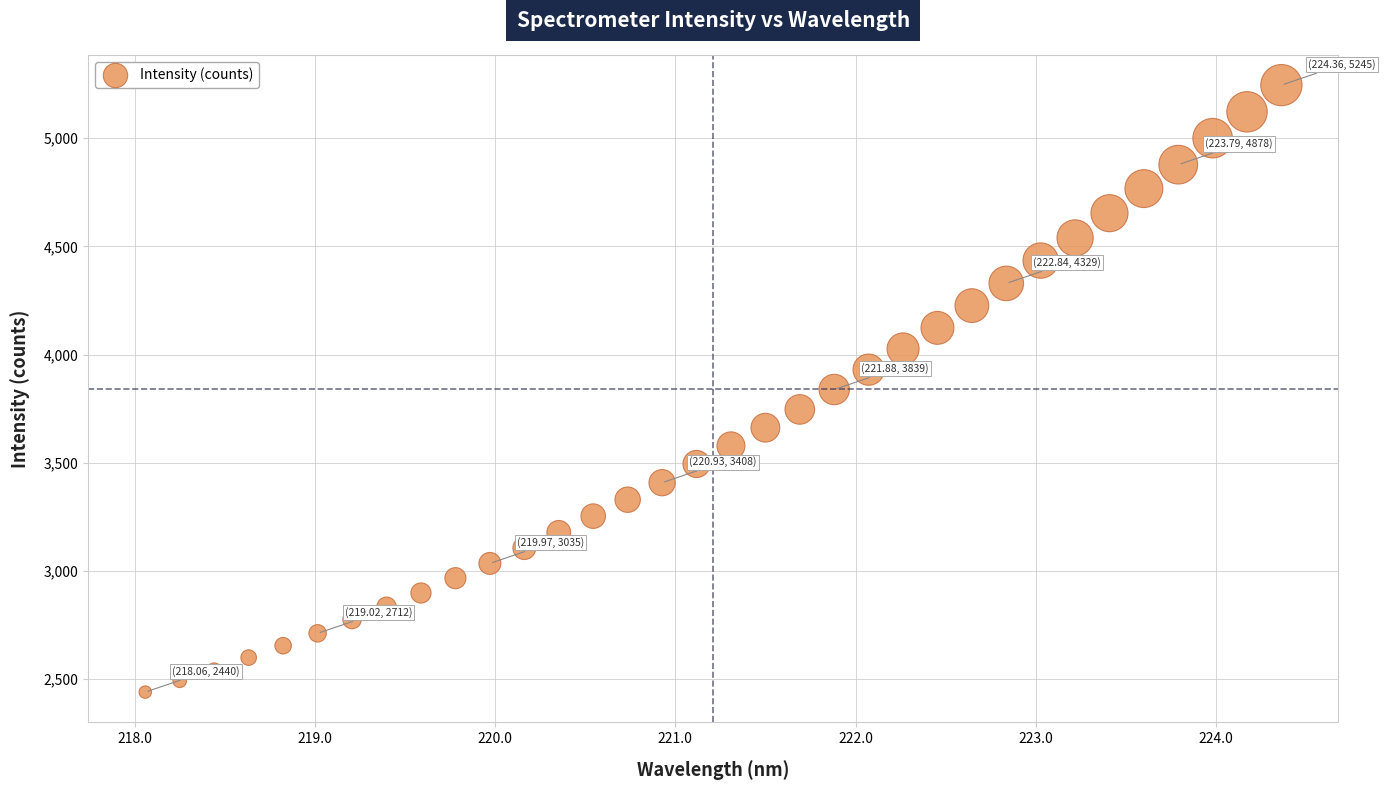

What is the range of X values (max minus min)?

6.3